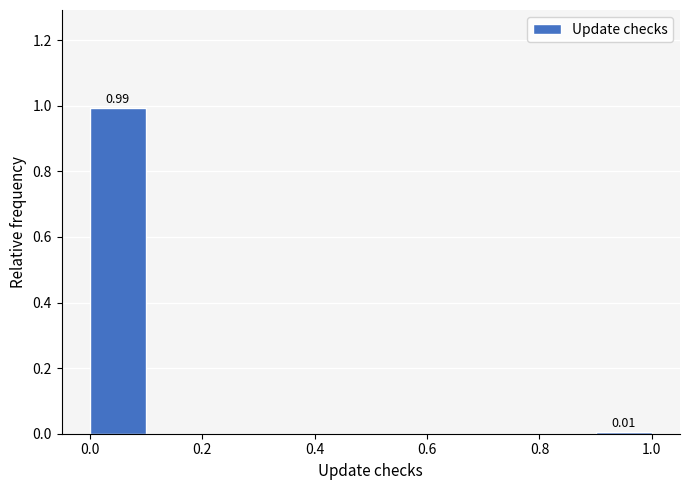

Which range on the x-axis has the tallest bar?

0.0 to 0.1